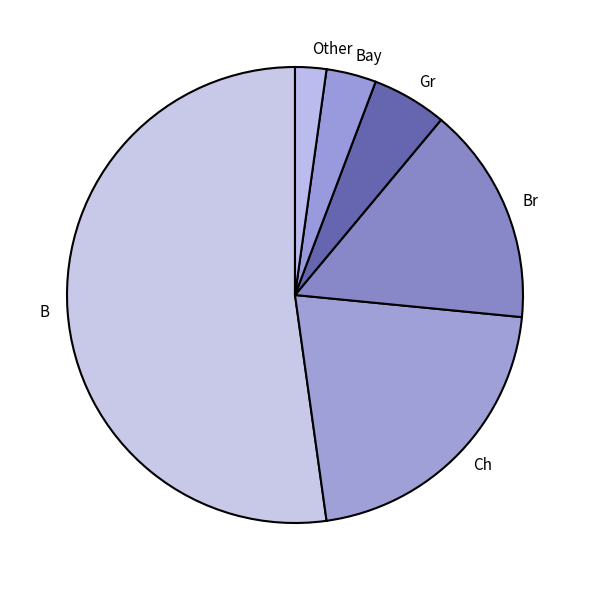

What is the largest slice in the pie chart?

B